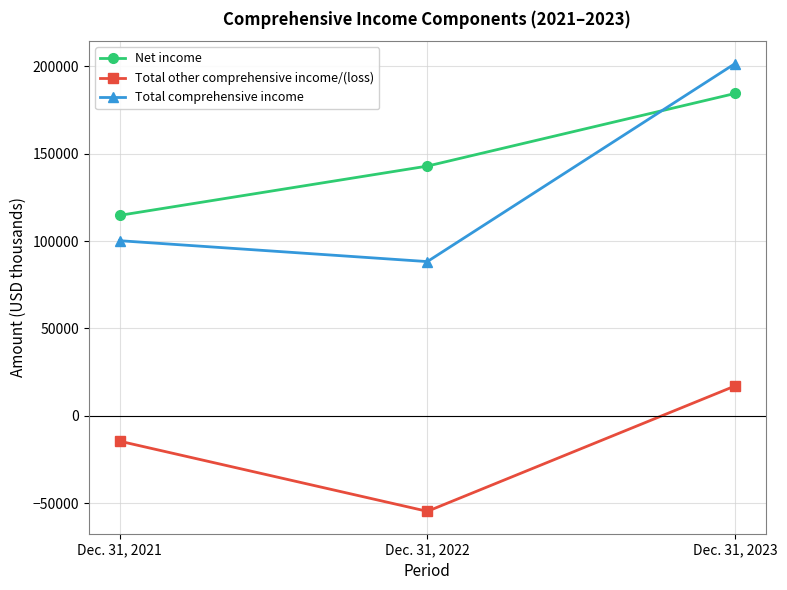

Is it true that Net income equals 282003 at Dec. 31, 2023?

False